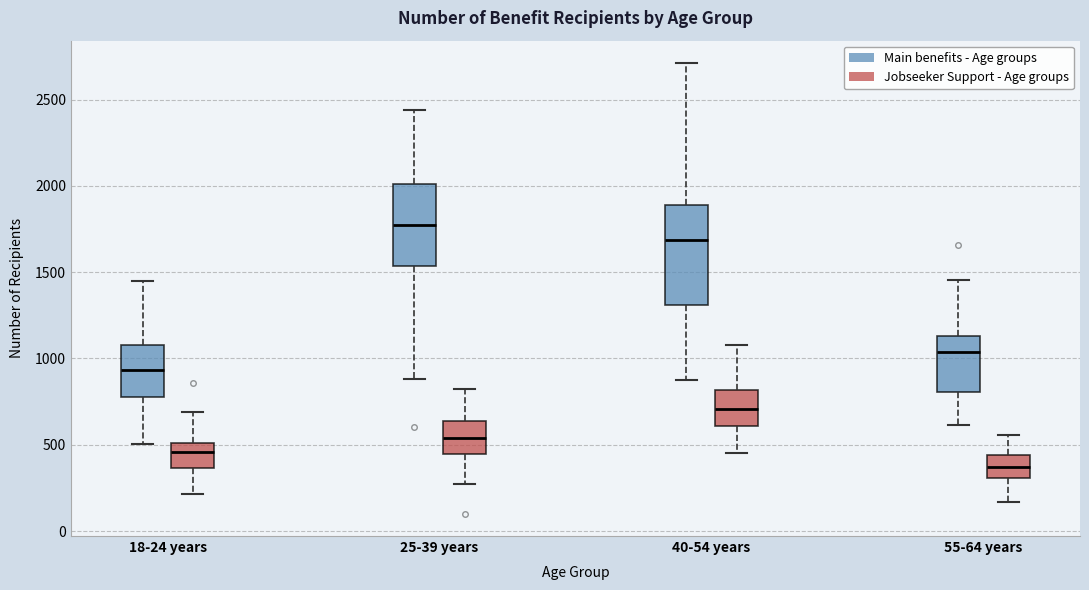

Which box's median line is the highest?

25-39 years (Main benefits - Age groups)